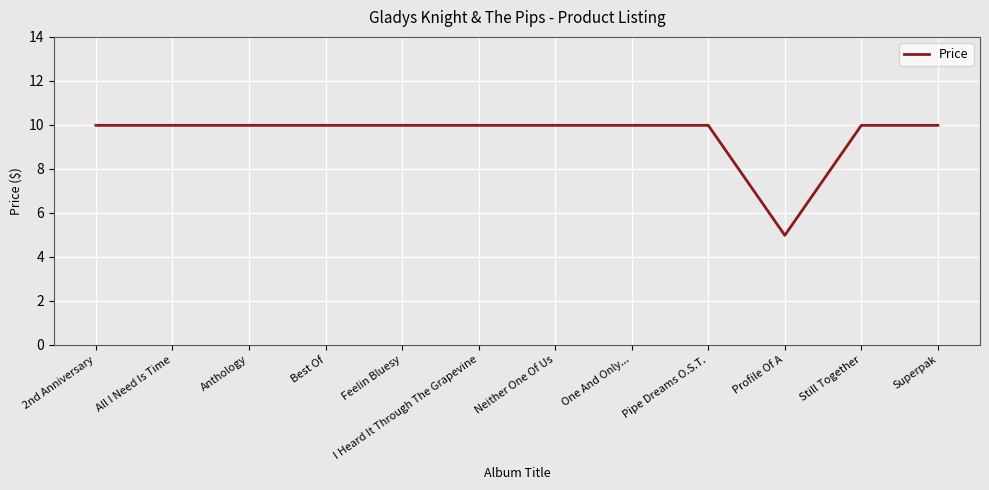

What position from the right is One And Only...?

5